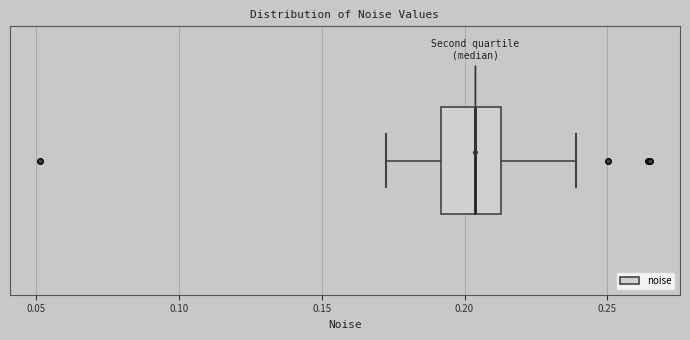

Transcribe this box plot: give where the median line is, the range the box spans, and where the two whiskers end, as read against the x-axis. The values are not printed on the chart, so give them approximately, as read against the axis.

median 0.205, box 0.190 to 0.215, whiskers 0.175 to 0.240